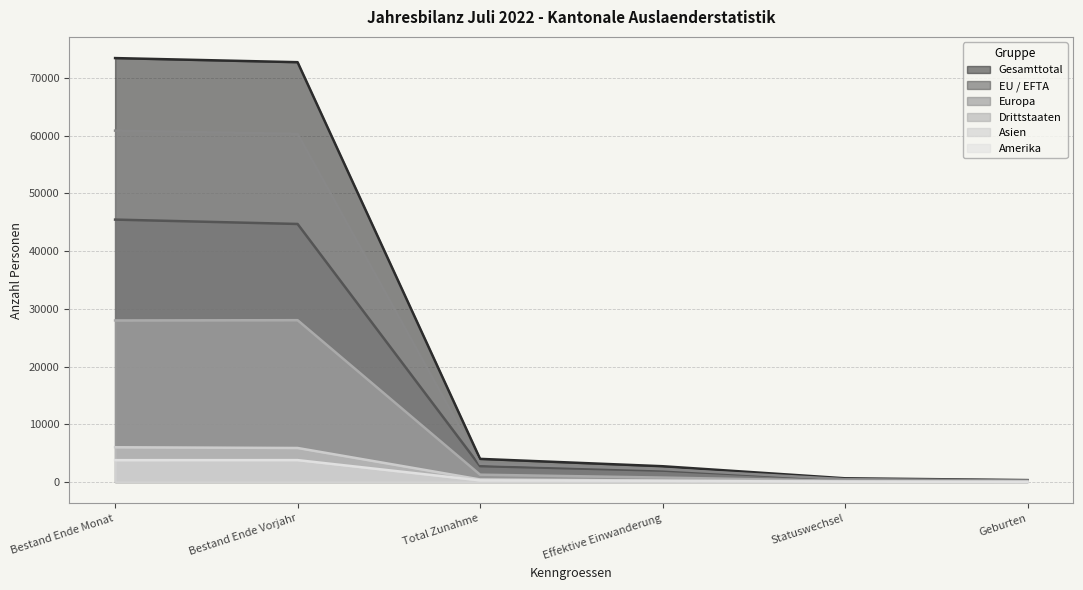

At which label does Asien first exceed 433?

Bestand Ende Monat